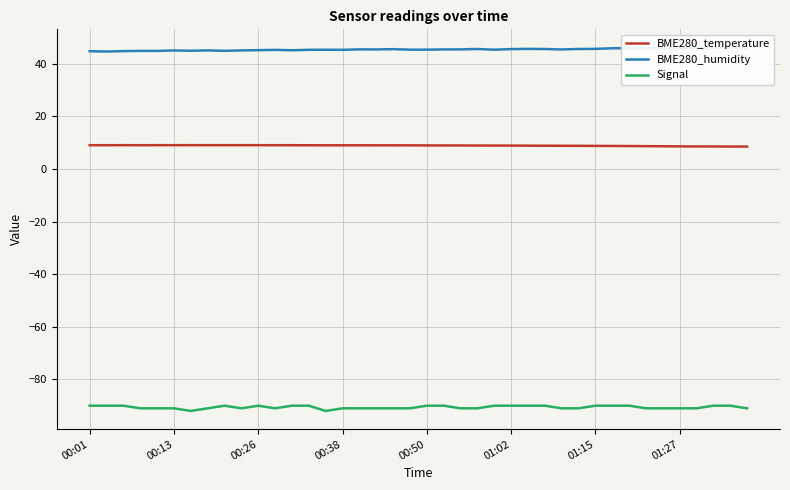

What is the total value across all series at 17?

-36.6